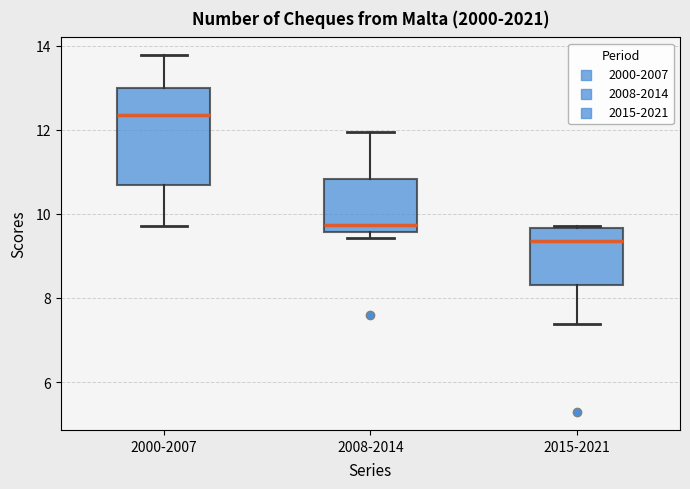

Reading left to right, read every box against the y-axis: the position of its median line, the range the box covers, and the ends of its whiskers. The values are not printed on the chart, so give them approximately, as read against the axis.

2000-2007: median 12.4, box 10.6 to 13.0, whiskers 9.8 to 13.8
2008-2014: median 9.8, box 9.6 to 10.8, whiskers 9.4 to 12.0
2015-2021: median 9.4, box 8.4 to 9.6, whiskers 7.4 to 9.8